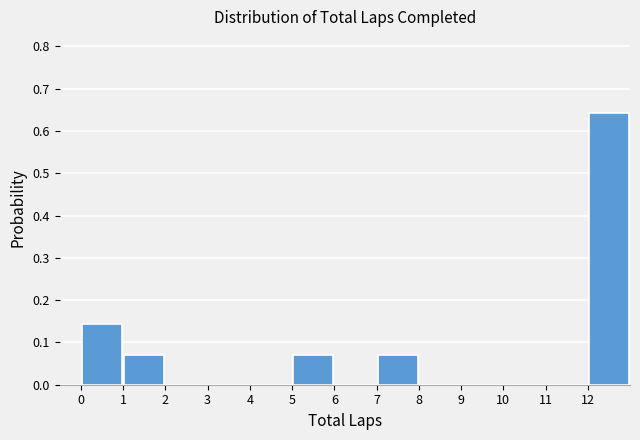

Reading left to right, list every bar in this chart as the range it spans on the x-axis followed by its height. The values are not printed on the chart, so give them approximately, as read against the axis.

0 to 1: 0.14
1 to 2: 0.07
2 to 3: 0
3 to 4: 0
4 to 5: 0
5 to 6: 0.07
6 to 7: 0
7 to 8: 0.07
8 to 9: 0
9 to 10: 0
10 to 11: 0
11 to 12: 0
12 to 13: 0.64